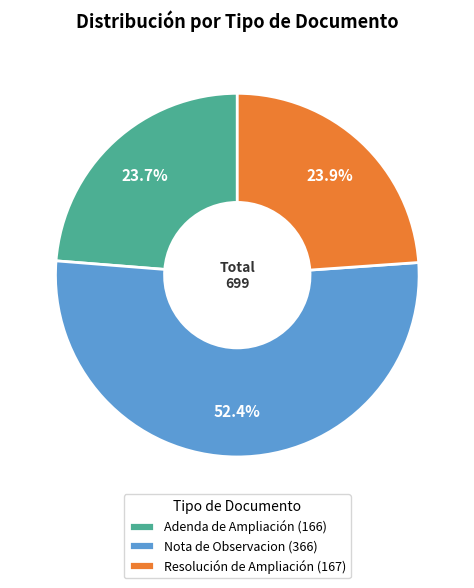

How much of the chart is everything except Nota de Observacion (366)?

47.6%